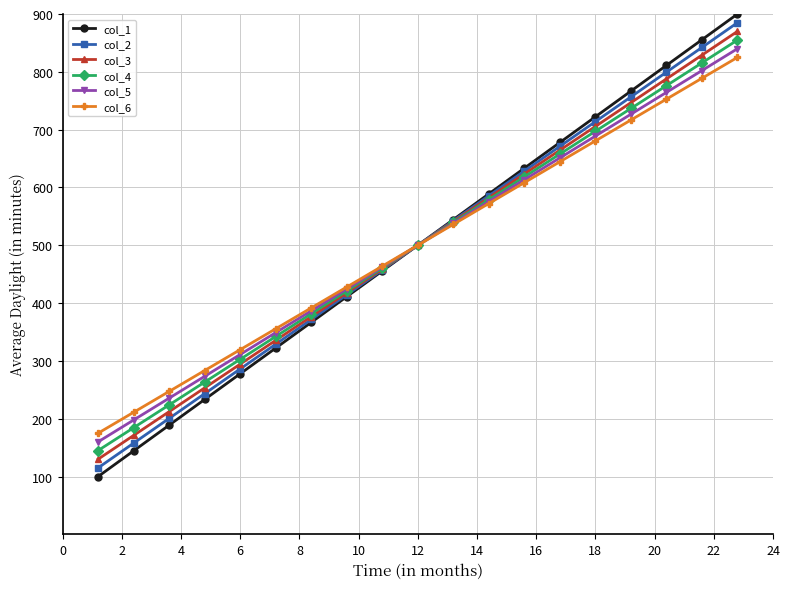

Which series has the largest range (max minus min)?

col_1